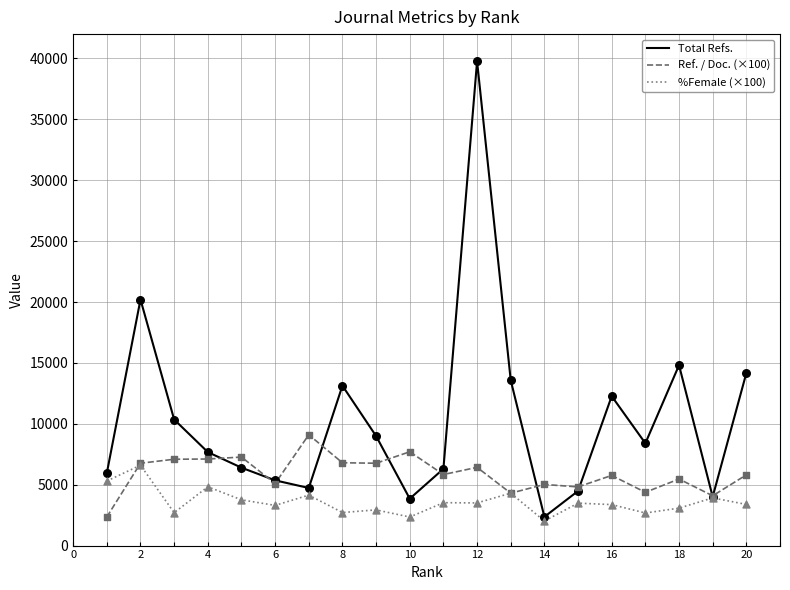

Which series has the largest total across all categories?

Total Refs.